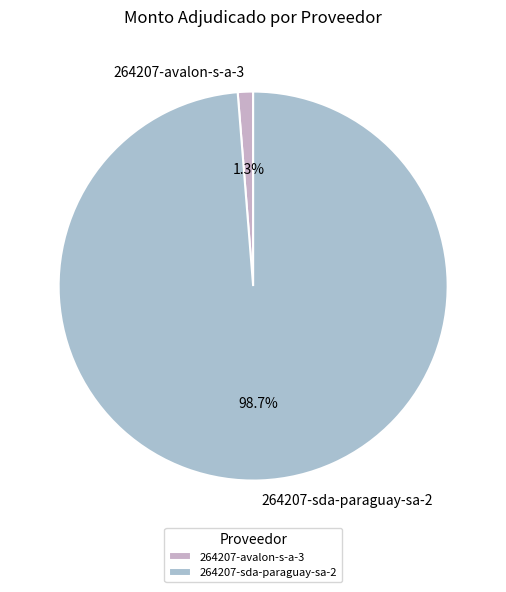

How many segments does this pie chart have?

2